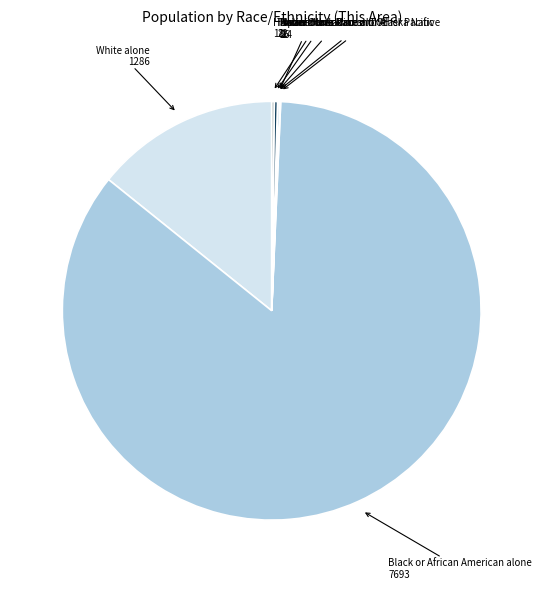

Count the number of slices in the pie.

8